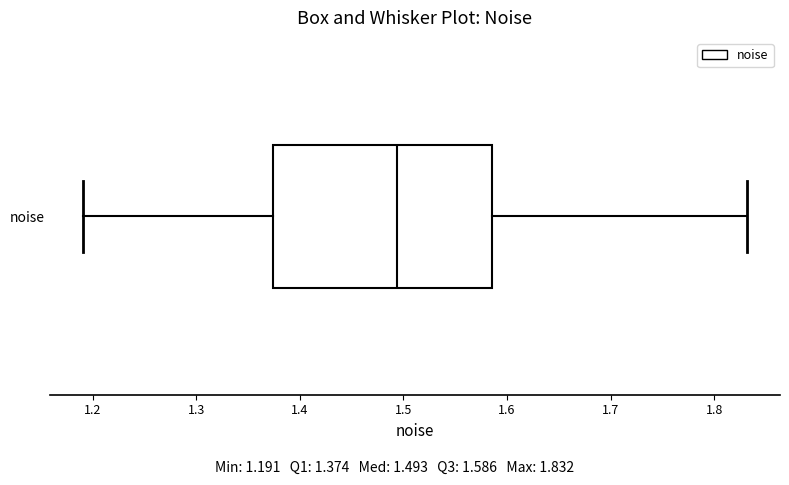

Where does the left whisker of the box for noise end on the x-axis? The values are not printed on the chart, so give them approximately, as read against the axis.

1.19